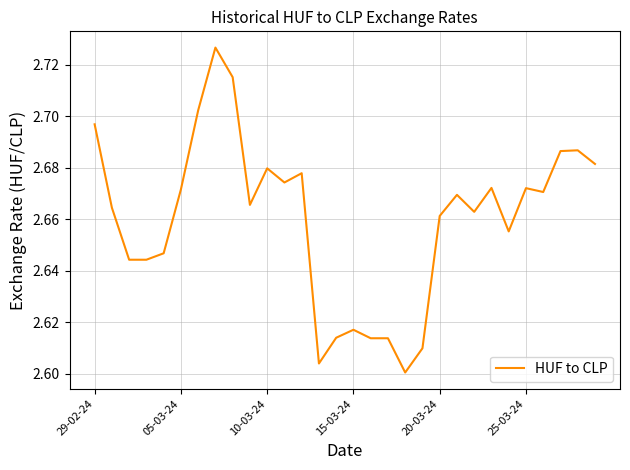

At which category does the data reach its first local peak?

7